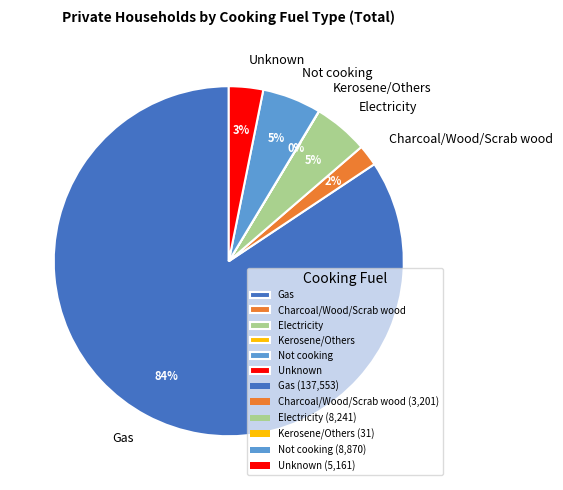

Which slice represents more than half of the pie?

Gas